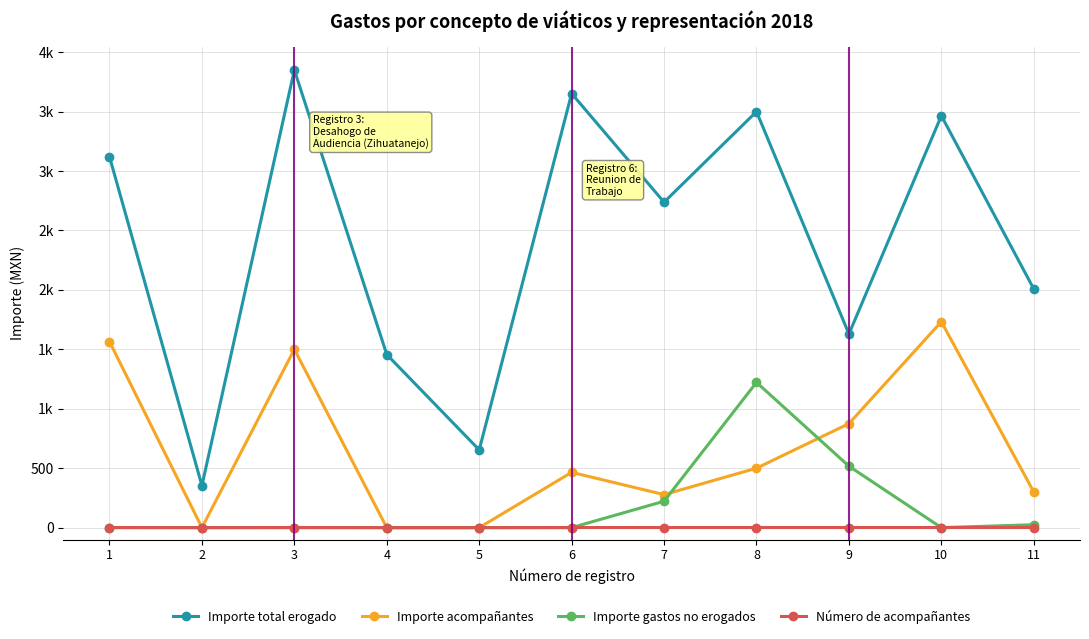

Where does the Importe acompañantes series first go above 465?

1